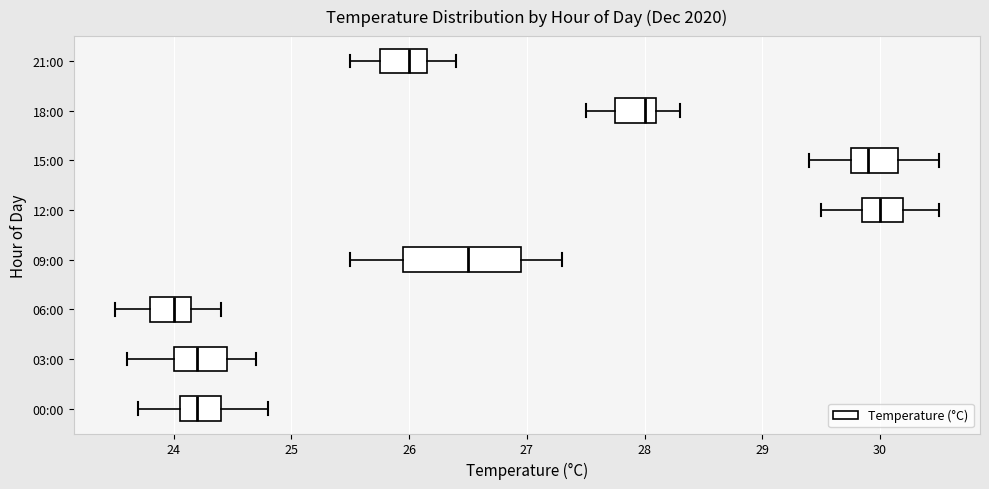

Reading bottom to top, read every box against the x-axis: the position of its median line, the range the box covers, and the ends of its whiskers. The values are not printed on the chart, so give them approximately, as read against the axis.

00:00: median 24.2, box 24.1 to 24.4, whiskers 23.7 to 24.8
03:00: median 24.2, box 24.0 to 24.5, whiskers 23.6 to 24.7
06:00: median 24.0, box 23.8 to 24.2, whiskers 23.5 to 24.4
09:00: median 26.5, box 26.0 to 27.0, whiskers 25.5 to 27.3
12:00: median 30.0, box 29.9 to 30.2, whiskers 29.5 to 30.5
15:00: median 29.9, box 29.8 to 30.2, whiskers 29.4 to 30.5
18:00: median 28.0, box 27.8 to 28.1, whiskers 27.5 to 28.3
21:00: median 26.0, box 25.8 to 26.2, whiskers 25.5 to 26.4